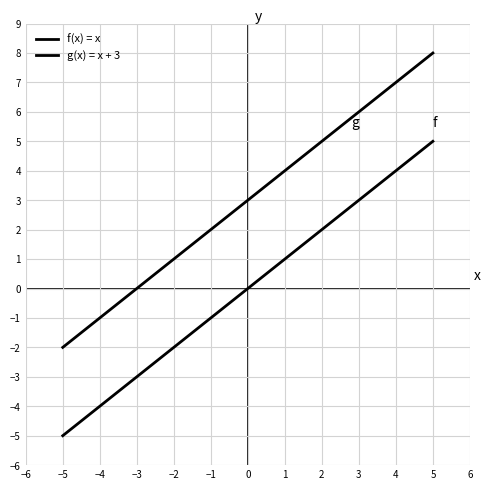

How many lines are shown in the chart?

2